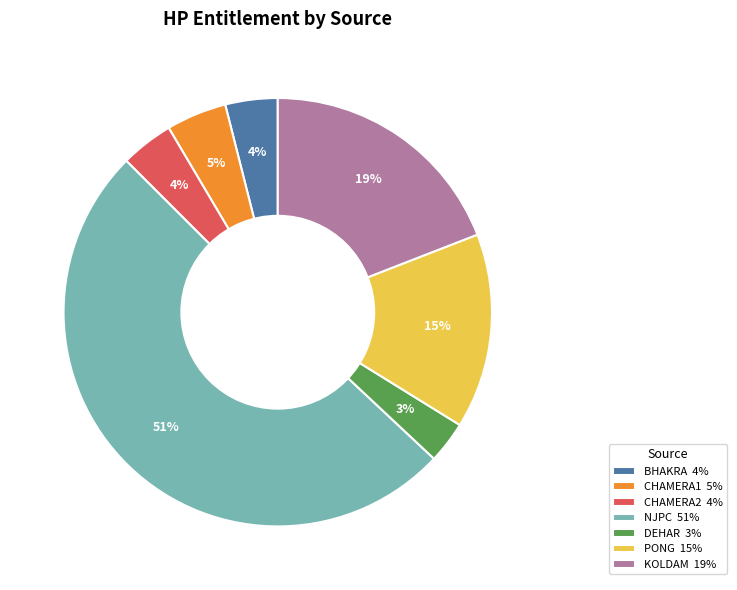

Does KOLDAM 19% account for over 50% of the chart?

No